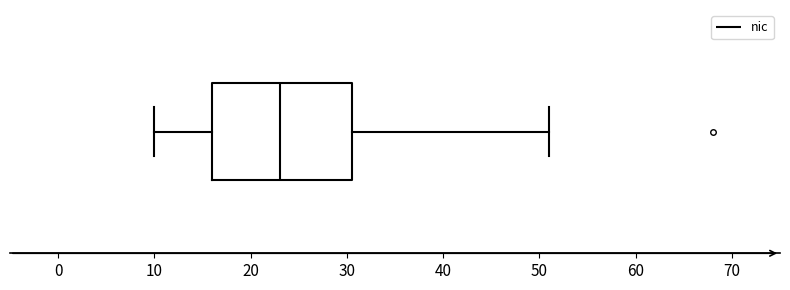

Where is the left edge of the box on the x-axis? The values are not printed on the chart, so give them approximately, as read against the axis.

16